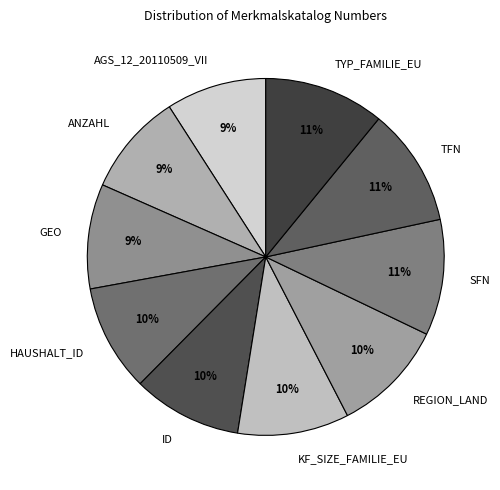

Does ANZAHL account for over 50% of the chart?

No